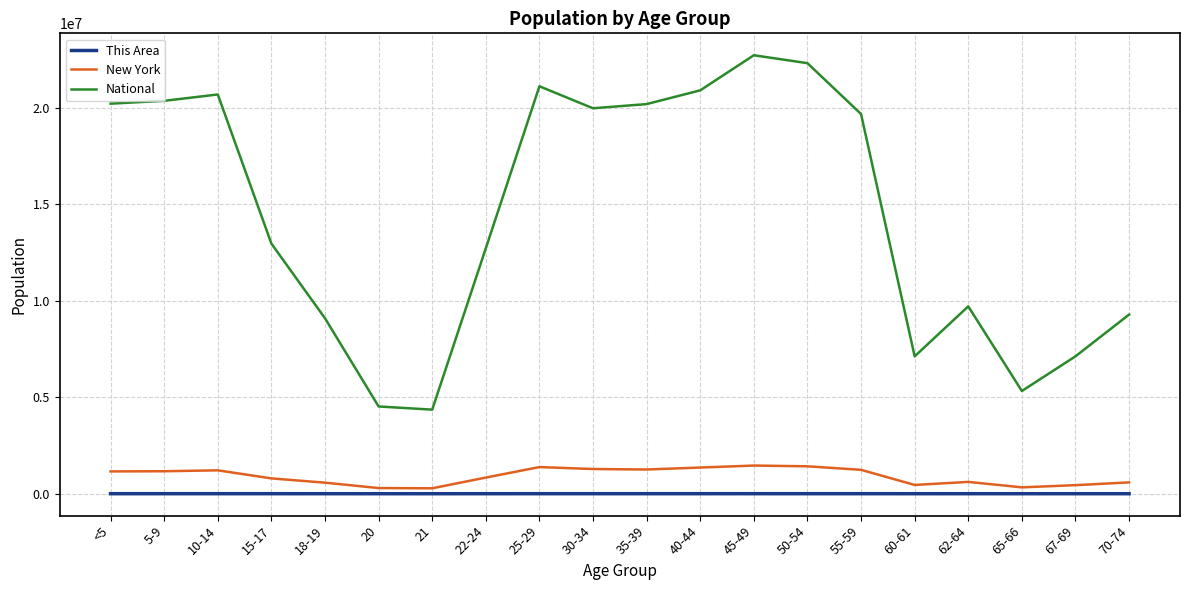

True or false: This Area and National cross at least once.

False